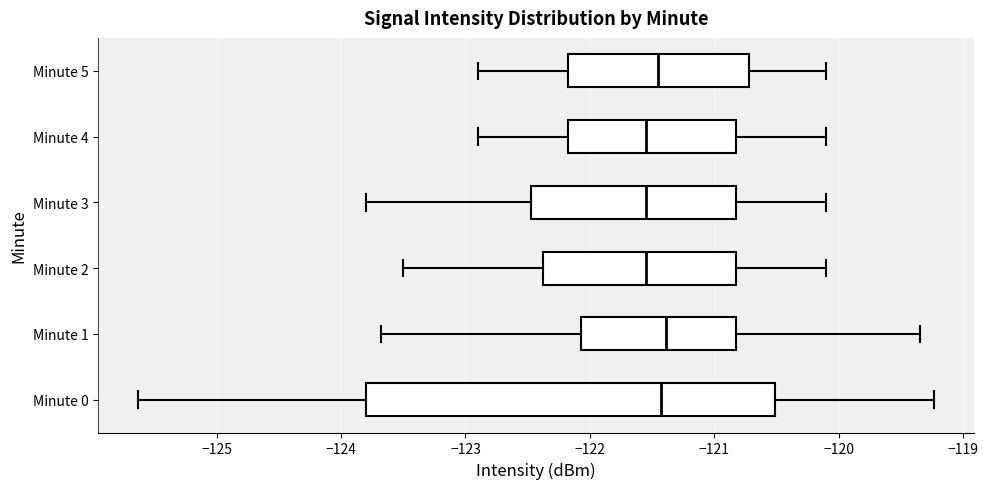

Reading bottom to top, read every box against the x-axis: the position of its median line, the range the box covers, and the ends of its whiskers. The values are not printed on the chart, so give them approximately, as read against the axis.

Minute 0: median -121.4, box -123.8 to -120.5, whiskers -125.6 to -119.2
Minute 1: median -121.4, box -122.1 to -120.8, whiskers -123.7 to -119.3
Minute 2: median -121.5, box -122.4 to -120.8, whiskers -123.5 to -120.1
Minute 3: median -121.5, box -122.5 to -120.8, whiskers -123.8 to -120.1
Minute 4: median -121.5, box -122.2 to -120.8, whiskers -122.9 to -120.1
Minute 5: median -121.4, box -122.2 to -120.7, whiskers -122.9 to -120.1